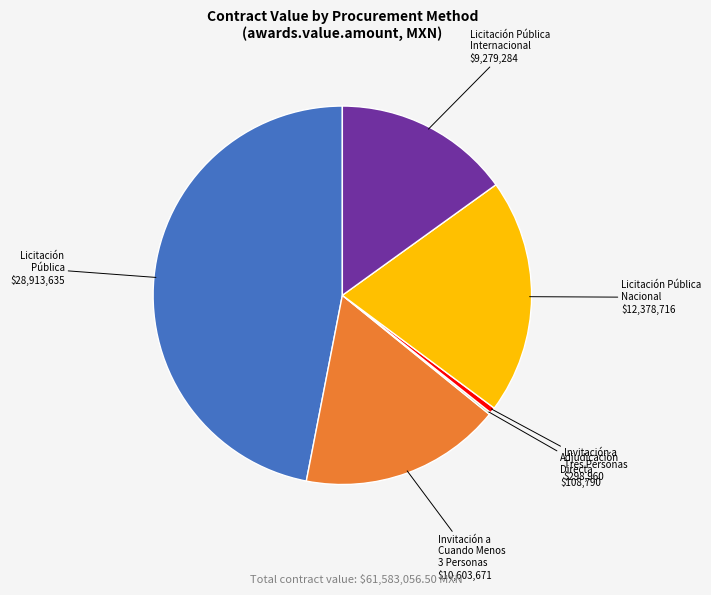

Does Licitación Pública account for over 50% of the chart?

No